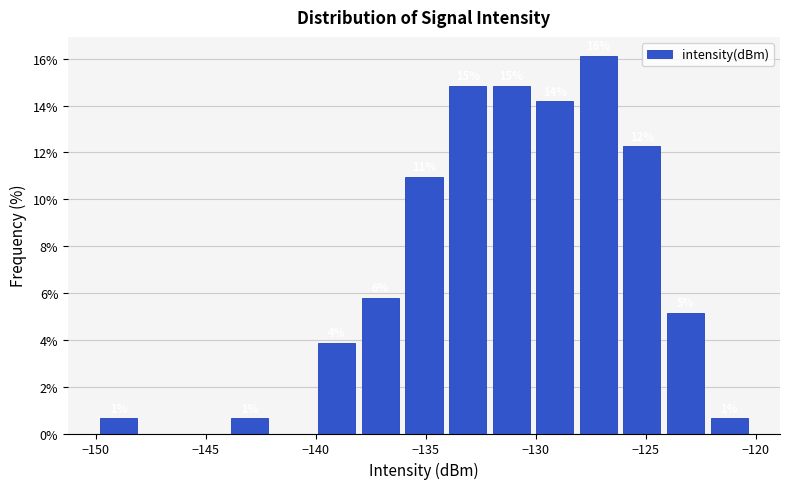

Around what value on the x-axis is the tallest bar? Give the approximate position of its centre, as read against the axis.

-127.0